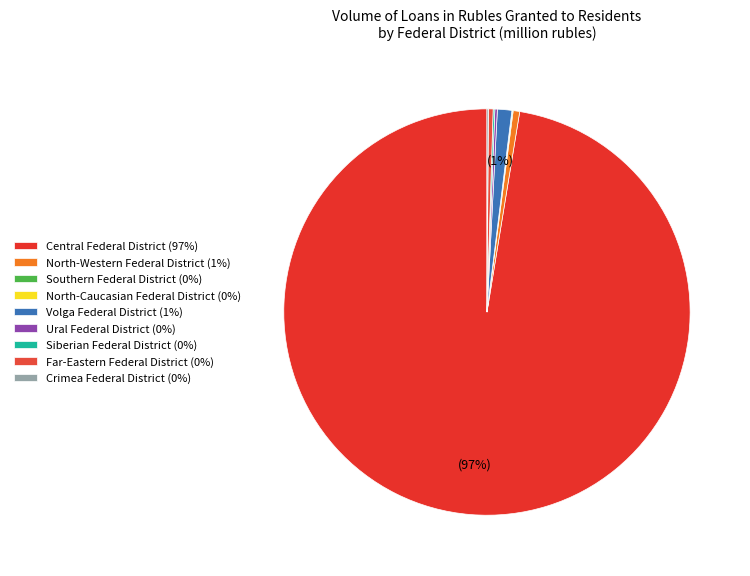

Rank the categories by value from lowest to highest.

North-Caucasian Federal District, Southern Federal District, Crimea Federal District, Siberian Federal District, Ural Federal District, Far-Eastern Federal District, North-Western Federal District, Volga Federal District, Central Federal District